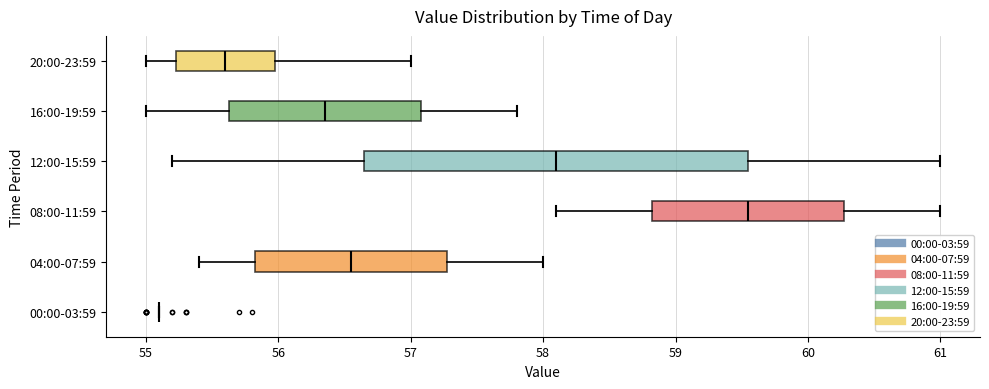

Which box is the widest, from its left edge to its right edge?

12:00-15:59